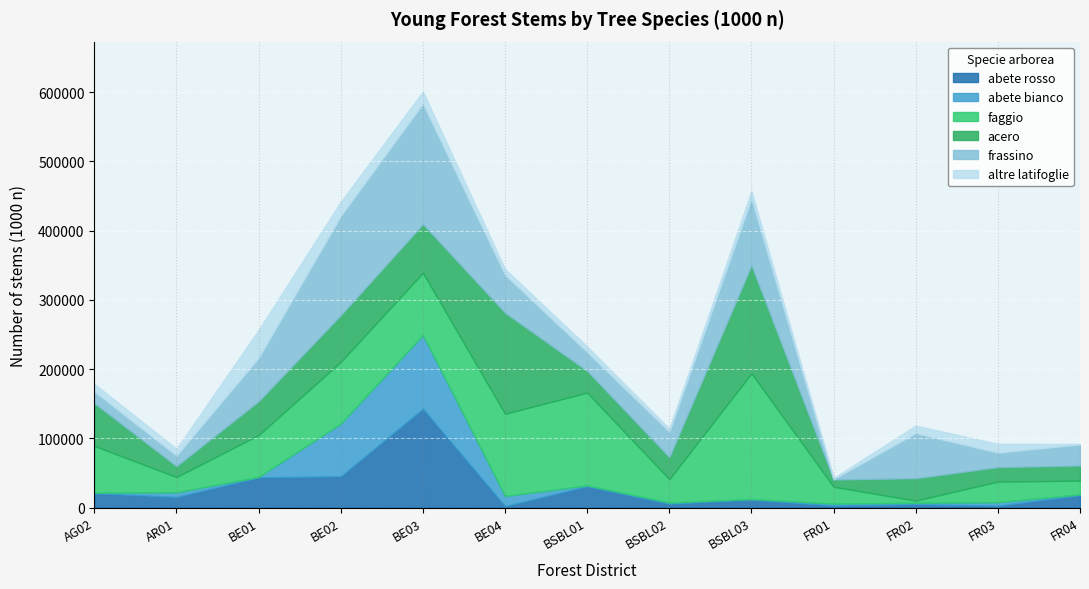

True or false: abete rosso has more than 1 points higher than both neighbors.

True